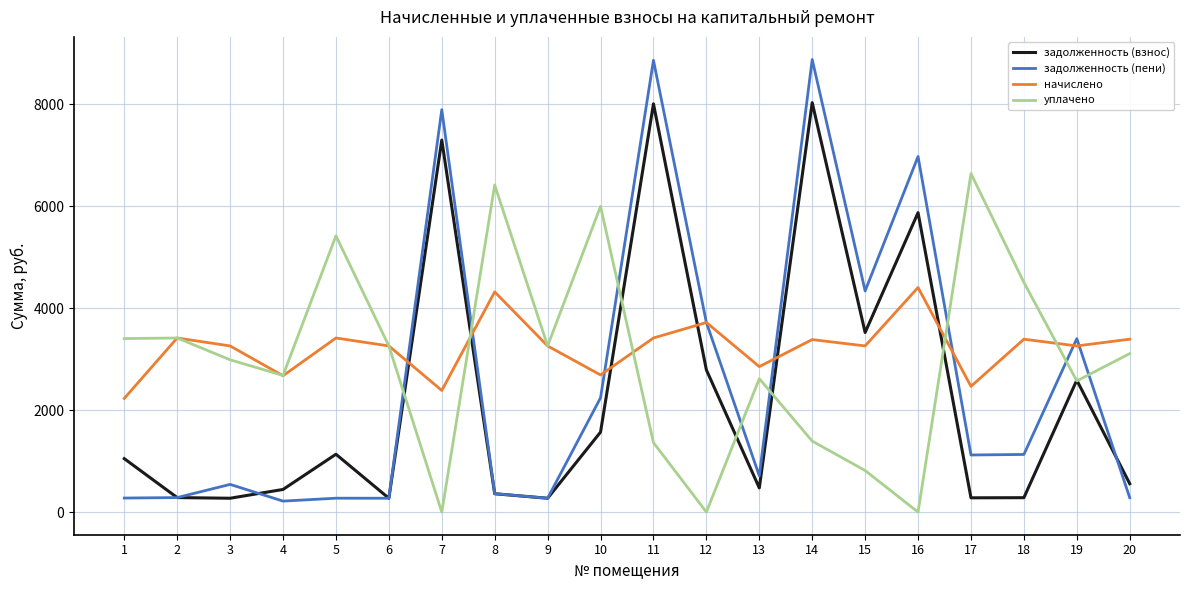

Which series has the largest range (max minus min)?

задолженность (пени)